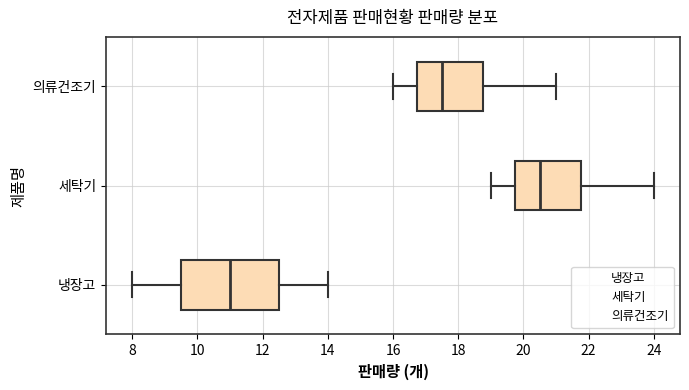

Which box has the furthest to the left median line?

냉장고